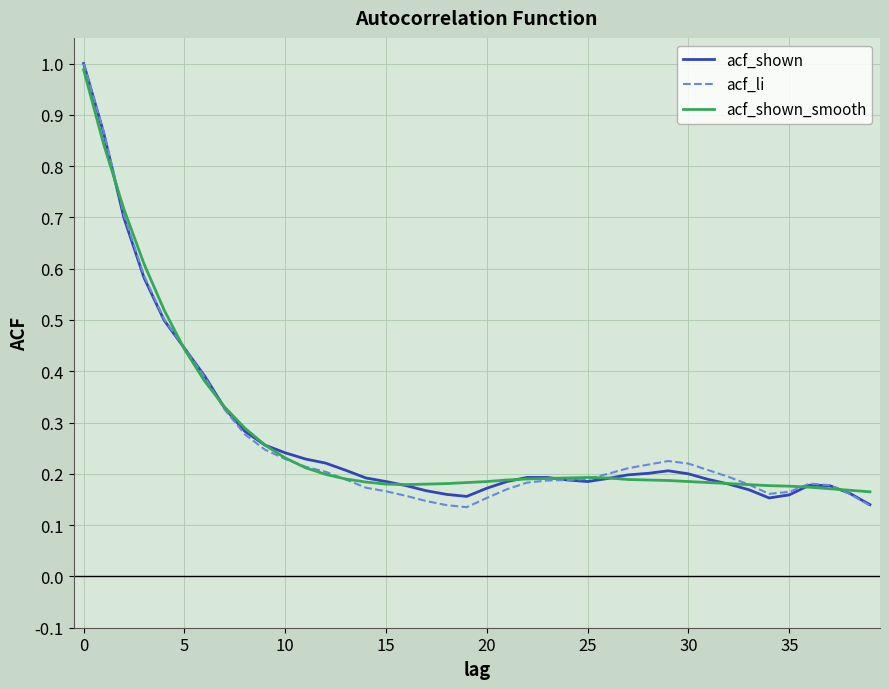

Which series has the widest spread of values?

acf_li